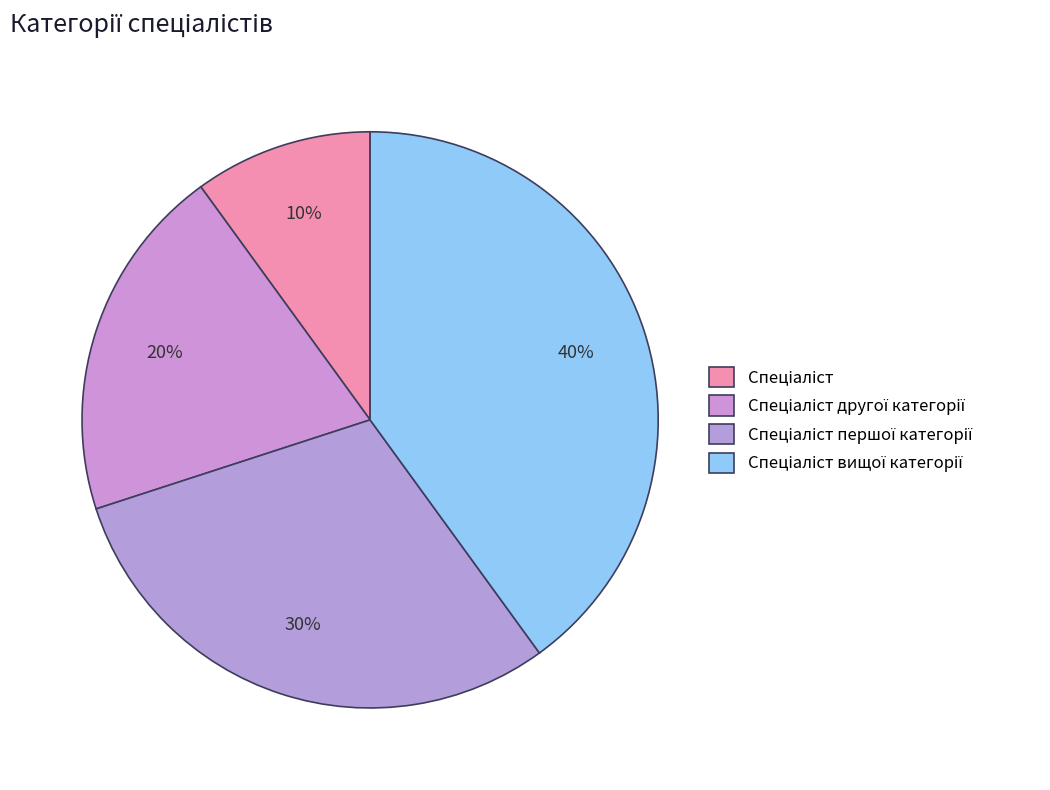

Which slice is the smallest?

Спеціаліст